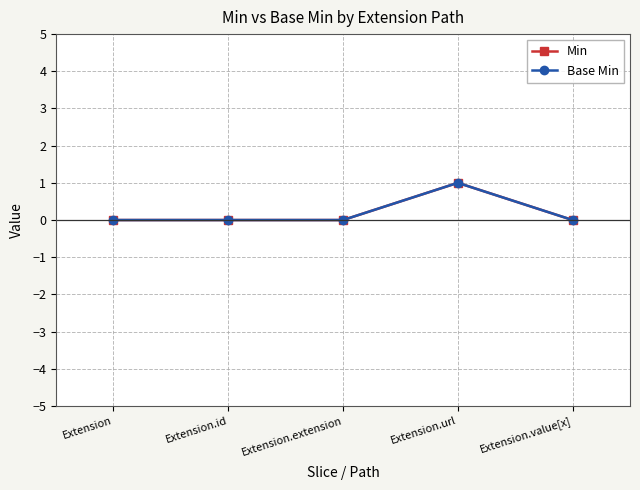

Is this an area chart (filled region under the line)?

No